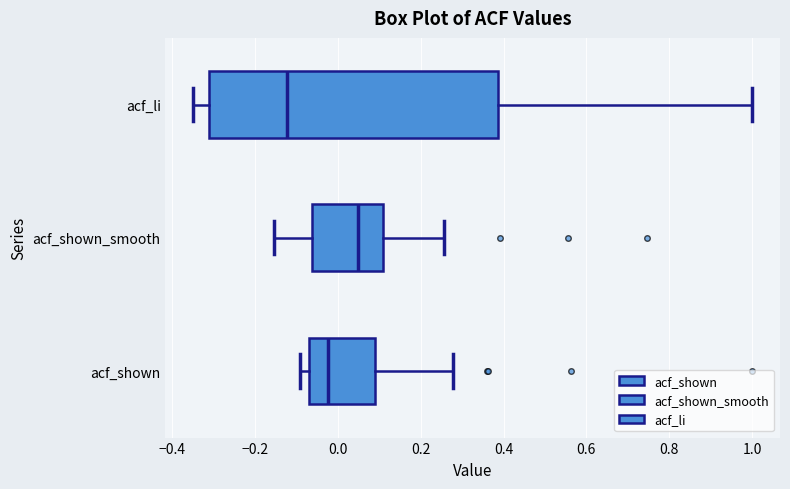

Reading bottom to top, transcribe this box plot: for each box, give where its median line is, the range the box spans, and where its two whiskers end, as read against the x-axis. The values are not printed on the chart, so give them approximately, as read against the axis.

acf_shown: median -0.02, box -0.06 to 0.08, whiskers -0.10 to 0.28
acf_shown_smooth: median 0.04, box -0.06 to 0.12, whiskers -0.16 to 0.26
acf_li: median -0.12, box -0.32 to 0.38, whiskers -0.34 to 1.00